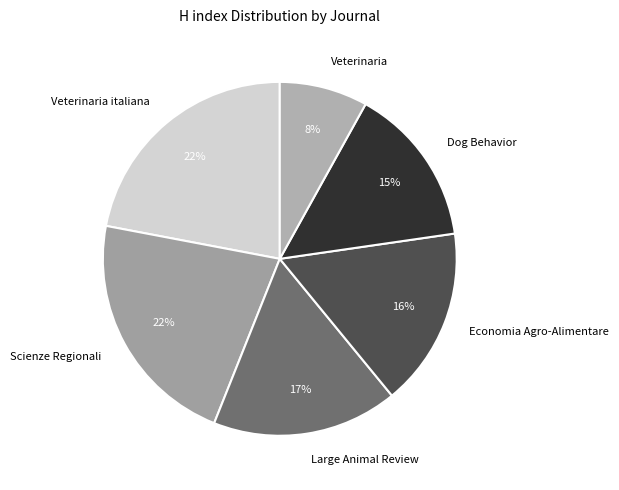

Which has a higher value, Large Animal Review or Scienze Regionali?

Scienze Regionali